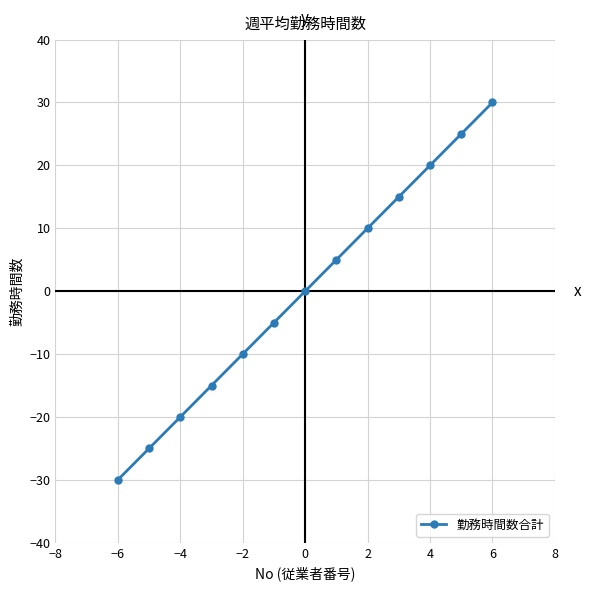

What is the greatest value displayed?

30